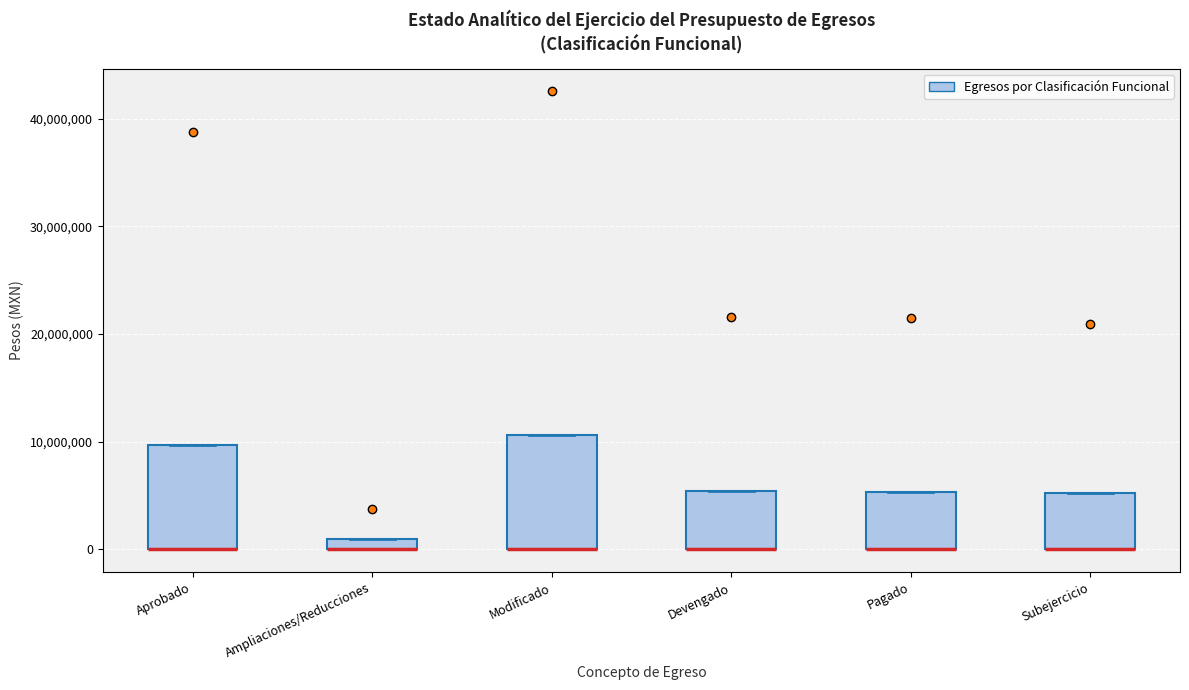

Where is the upper edge of the box for Aprobado on the y-axis? The values are not printed on the chart, so give them approximately, as read against the axis.

10000000